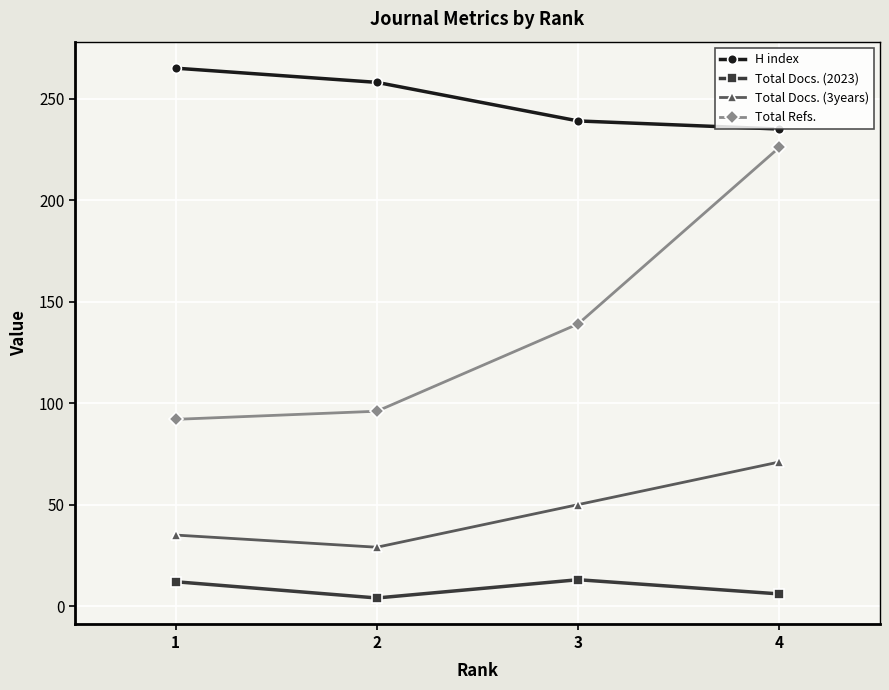

At 3, list the series in order from largest to smallest.

H index, Total Refs., Total Docs. (3years), Total Docs. (2023)